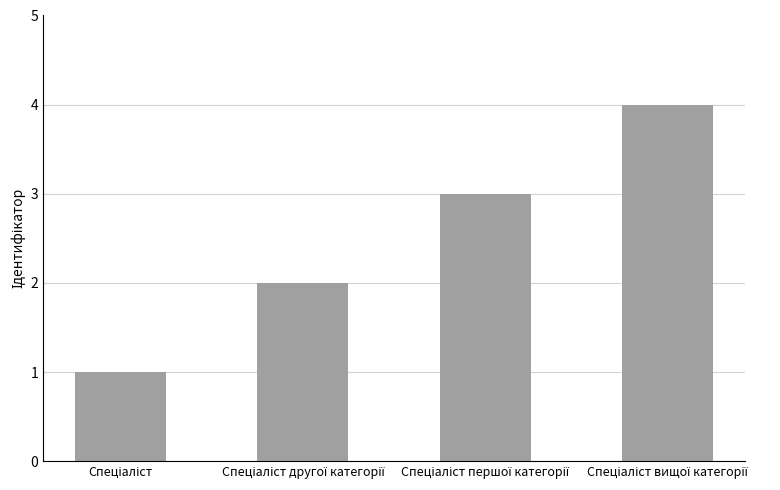

What is the maximum value shown in the chart?

4